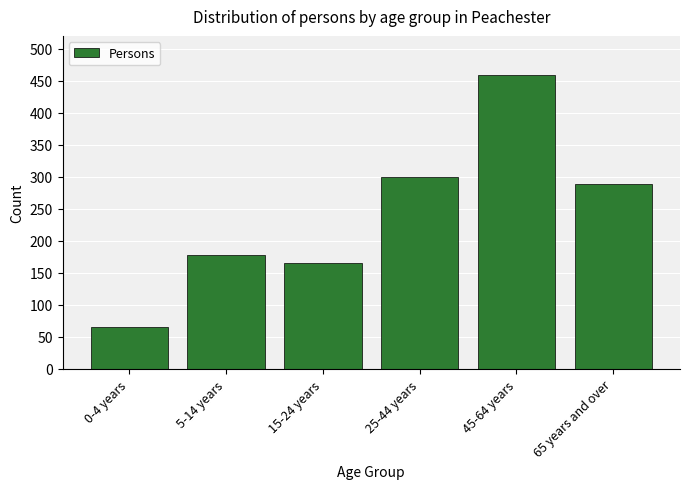

Reading left to right, extract all data points from this chart.

66	177	165	299	459	288